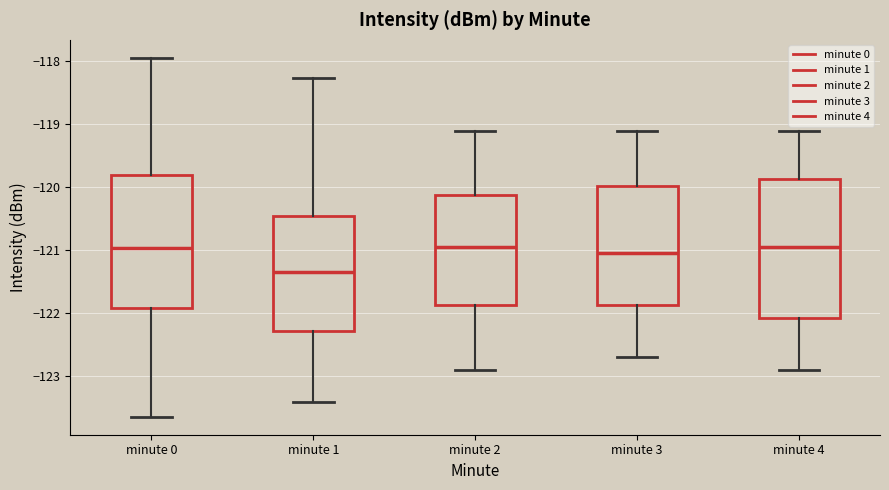

Reading left to right, read every box against the y-axis: the position of its median line, the range the box covers, and the ends of its whiskers. The values are not printed on the chart, so give them approximately, as read against the axis.

minute 0: median -121.0, box -121.9 to -119.8, whiskers -123.6 to -117.9
minute 1: median -121.3, box -122.3 to -120.4, whiskers -123.4 to -118.3
minute 2: median -120.9, box -121.9 to -120.1, whiskers -122.9 to -119.1
minute 3: median -121.0, box -121.9 to -120.0, whiskers -122.7 to -119.1
minute 4: median -120.9, box -122.1 to -119.9, whiskers -122.9 to -119.1